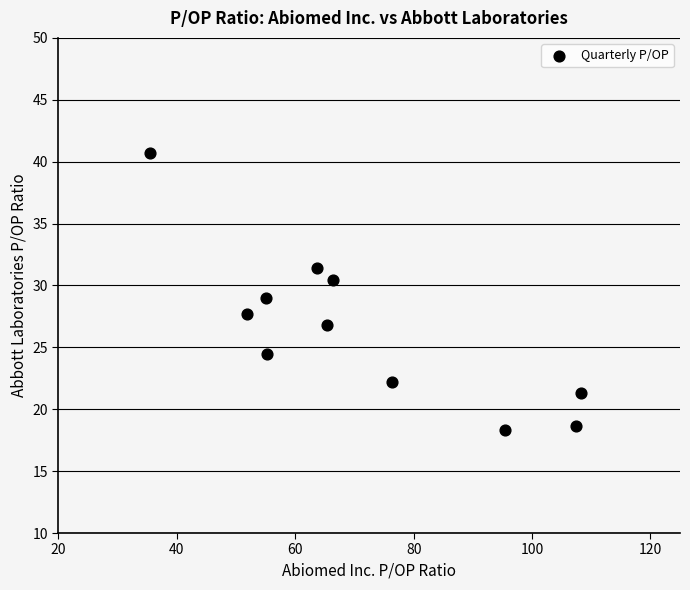

What is the range of X values (max minus min)?

72.9